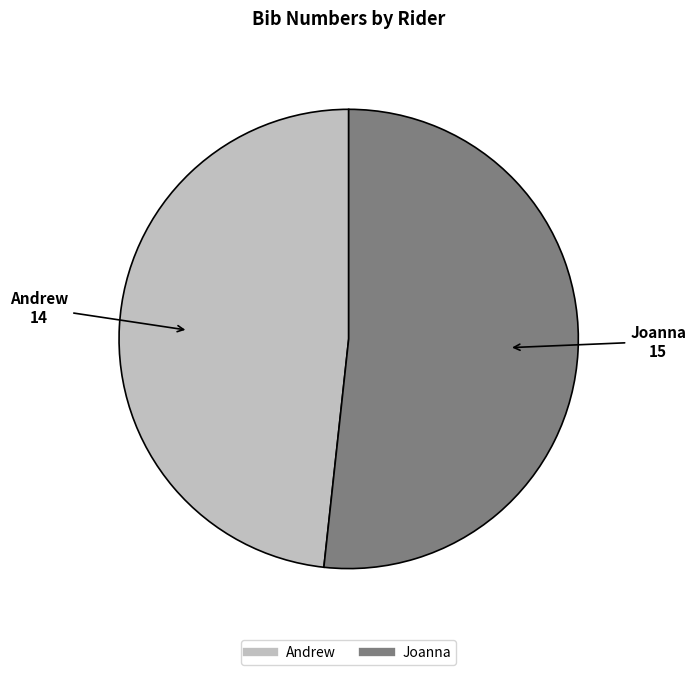

Which has a higher value, Andrew or Joanna?

Joanna